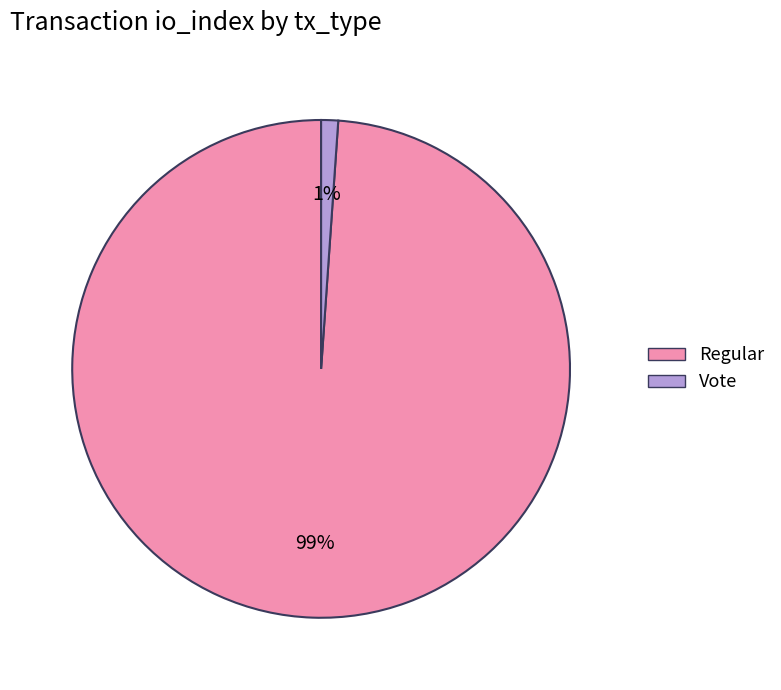

What percentage is the Vote slice, to the nearest percent?

1%